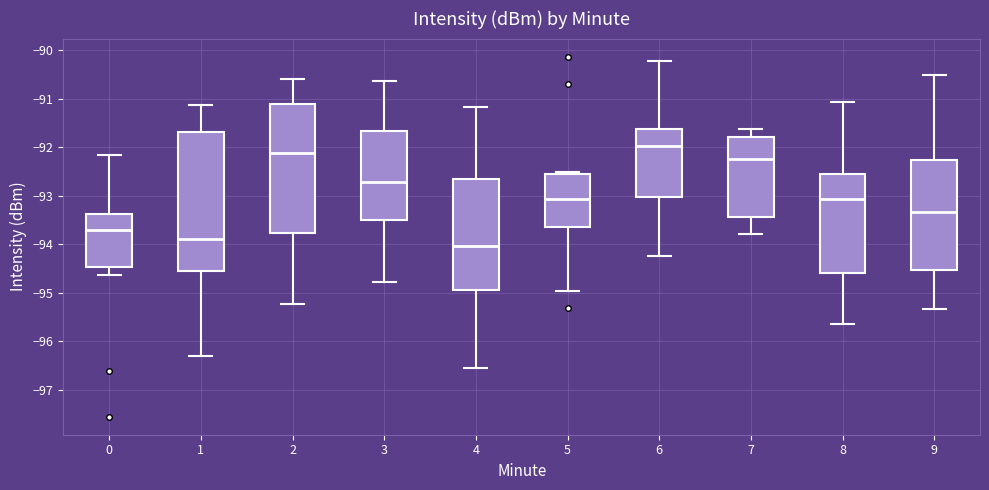

Comparing the boxes themselves (not the whiskers), which one is the tallest?

1